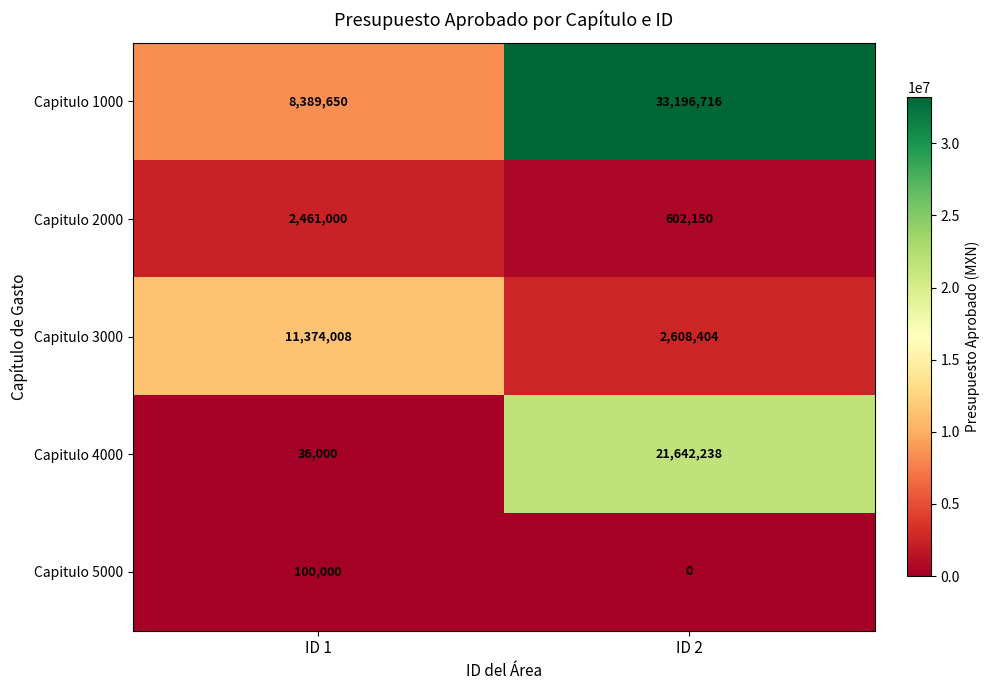

What is the difference between the highest and lowest values at ID 1?

11338008